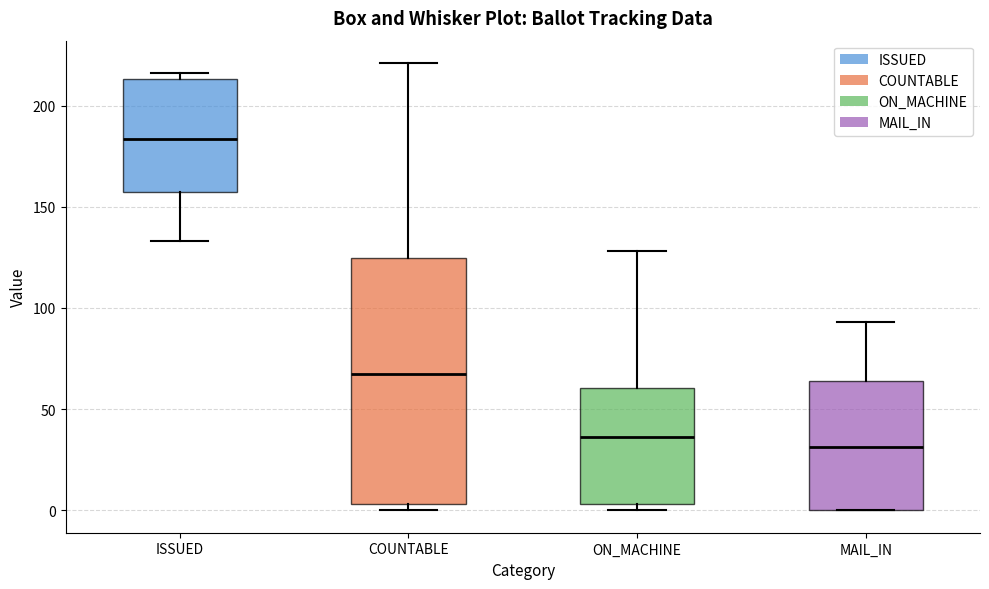

Where is the lower edge of the box for ON_MACHINE on the y-axis? The values are not printed on the chart, so give them approximately, as read against the axis.

5